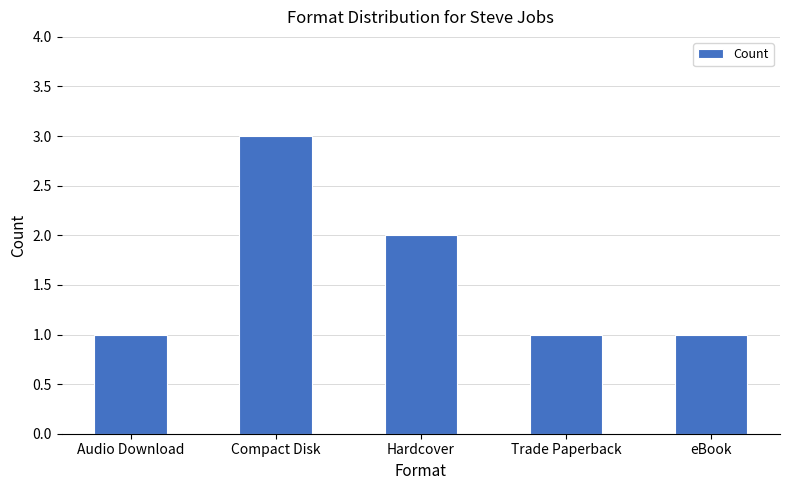

Read the value at Compact Disk.

3